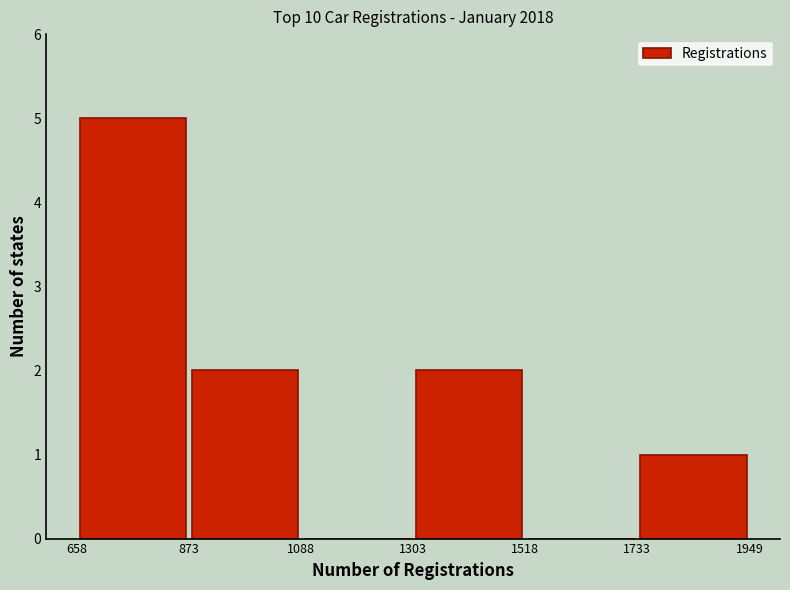

Which range on the x-axis has the tallest bar?

658 to 873